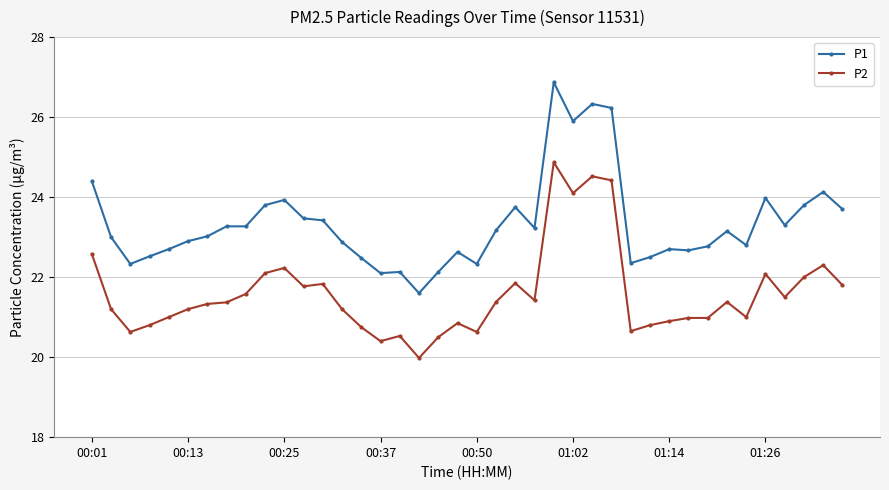

Which series has the largest total across all categories?

P1